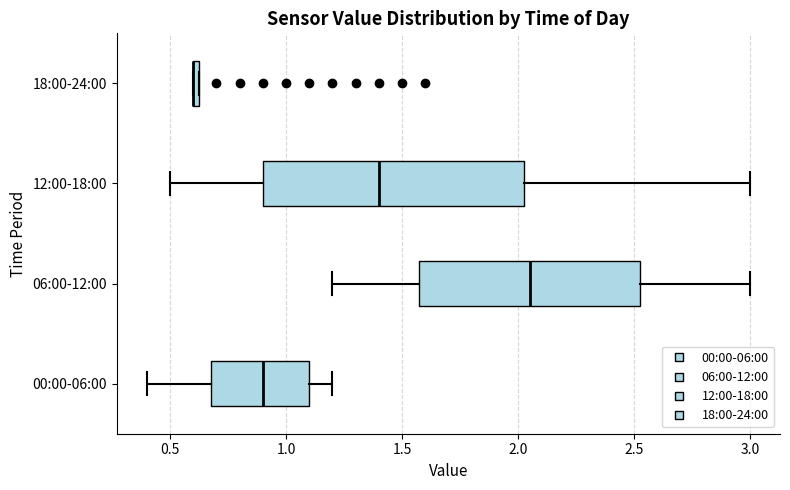

Which box is the widest, from its left edge to its right edge?

12:00-18:00